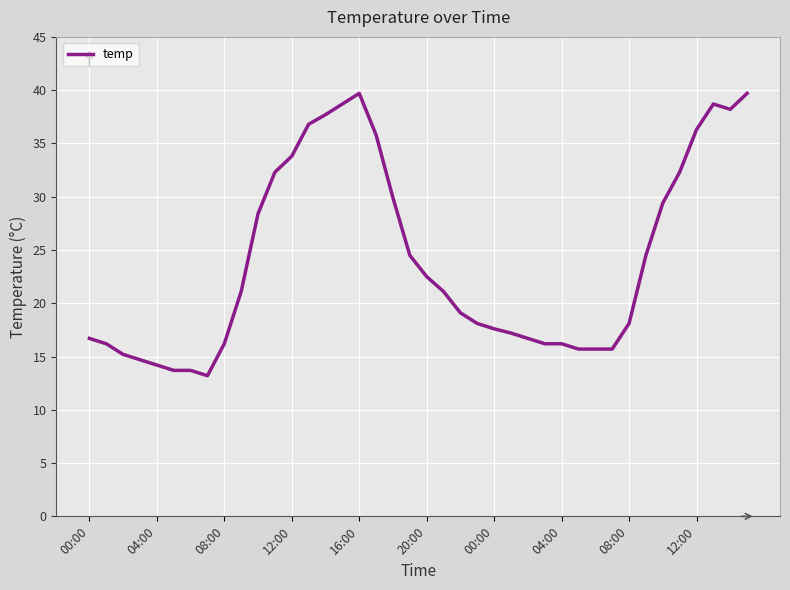

What is the difference between the maximum and minimum values?

26.5